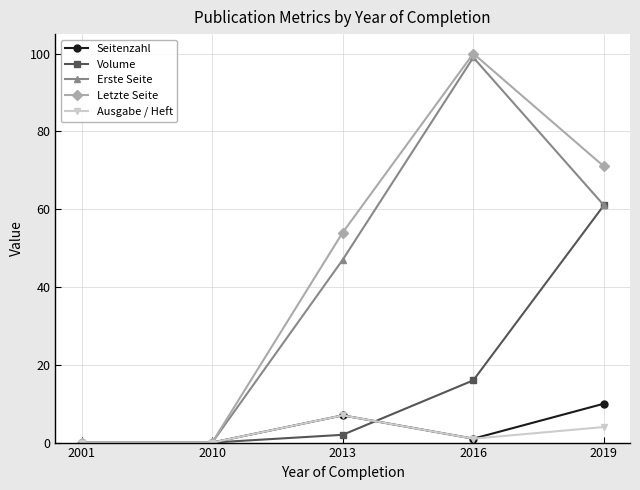

At how many categories does at least one series exceed 72?

1